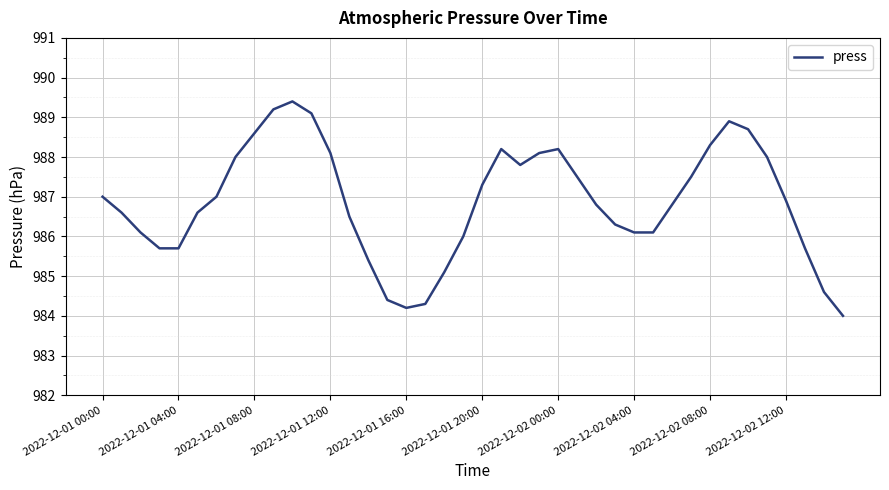

What is the smallest value displayed?

984.0